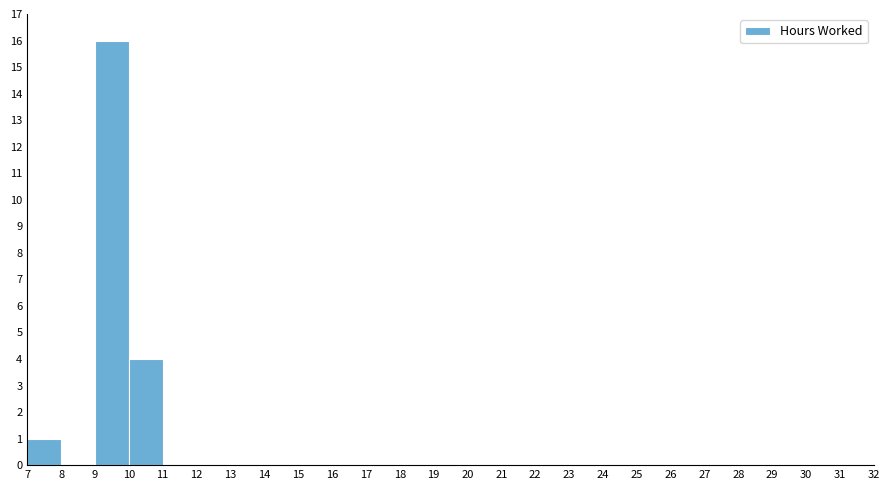

Reading left to right, transcribe this chart: for each bar, give the range it covers on the x-axis and its height. The values are not printed on the chart, so give them approximately, as read against the axis.

7 to 8: 1
8 to 9: 0
9 to 10: 16
10 to 11: 4
11 to 12: 0
12 to 13: 0
13 to 14: 0
14 to 15: 0
15 to 16: 0
16 to 17: 0
17 to 18: 0
18 to 19: 0
19 to 20: 0
20 to 21: 0
21 to 22: 0
22 to 23: 0
23 to 24: 0
24 to 25: 0
25 to 26: 0
26 to 27: 0
27 to 28: 0
28 to 29: 0
29 to 30: 0
30 to 31: 0
31 to 32: 0